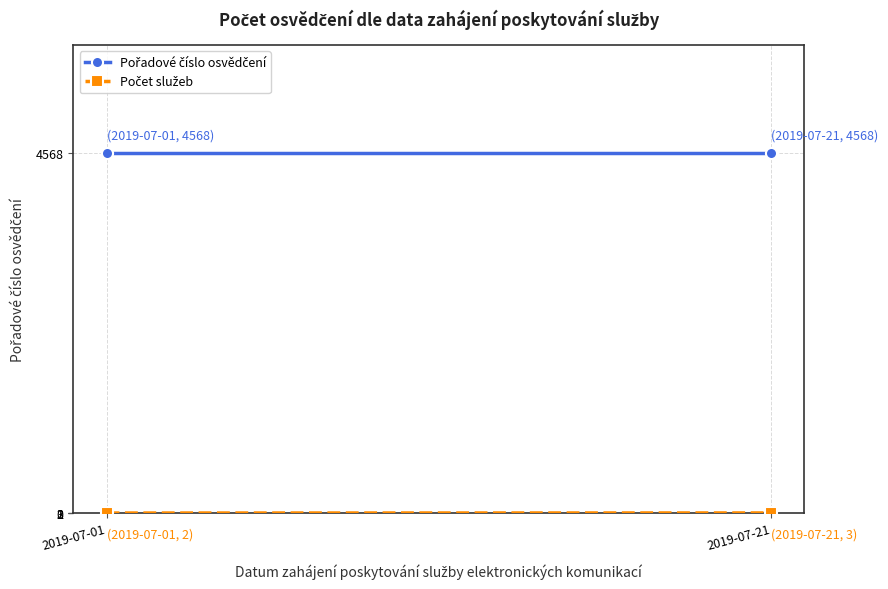

Which series has the largest range (max minus min)?

Počet služeb